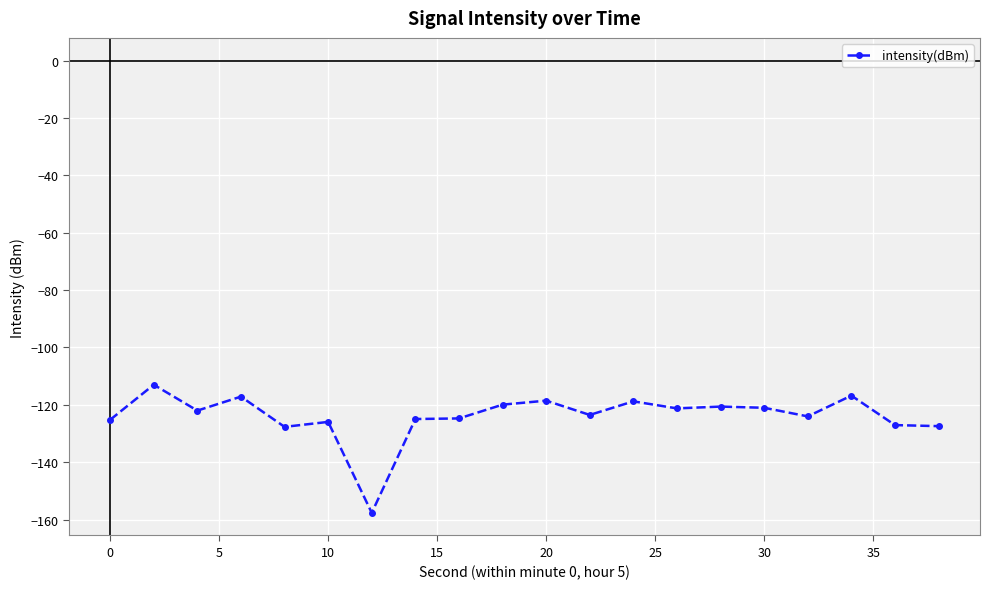

True or false: there are more than 0 points higher than both neighbors.

True